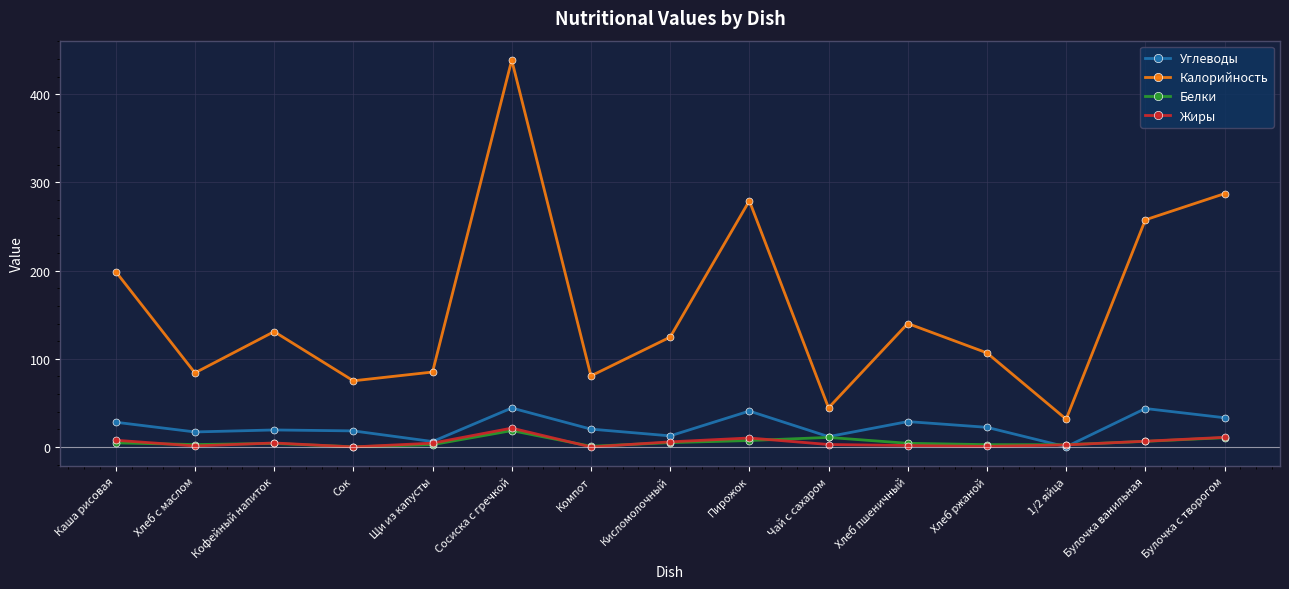

Between Сосиска с гречкой and Пирожок, which series saw the biggest shift?

Калорийность